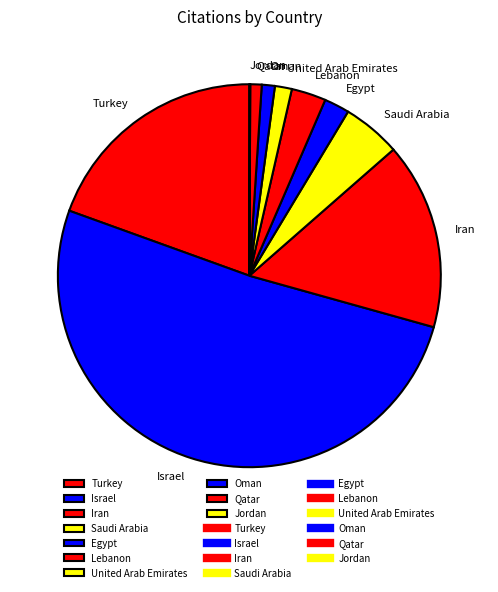

What is the ratio of the value at Oman to the value at Qatar?

1.1